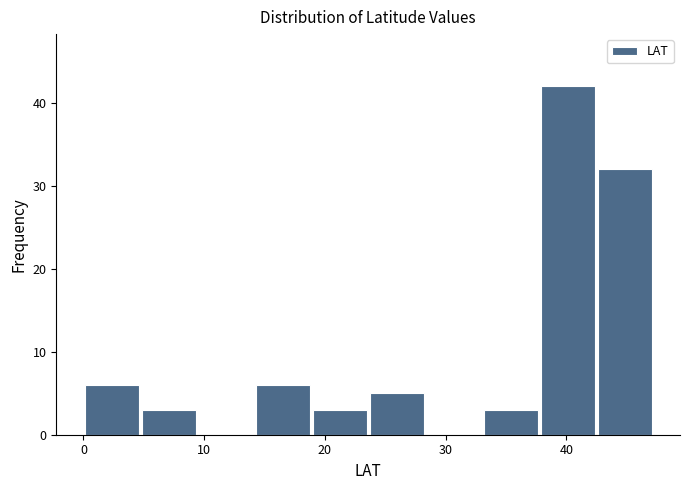

How tall is the bar that spans 0 to 5 on the x-axis? Neither the bar edges nor the heights are printed on the chart, so give them approximately, as read against the axes.

6